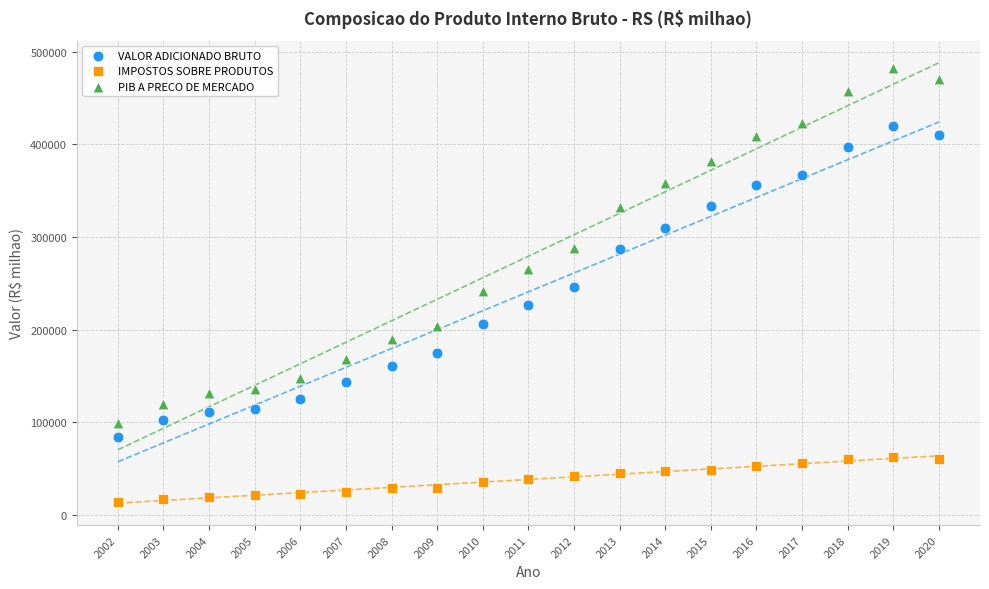

Which series has the widest spread of Y values?

PIB A PRECO DE MERCADO